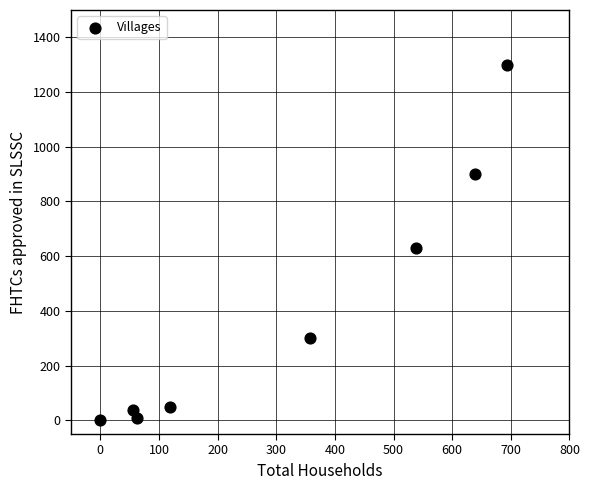

What is the average Y value?

404